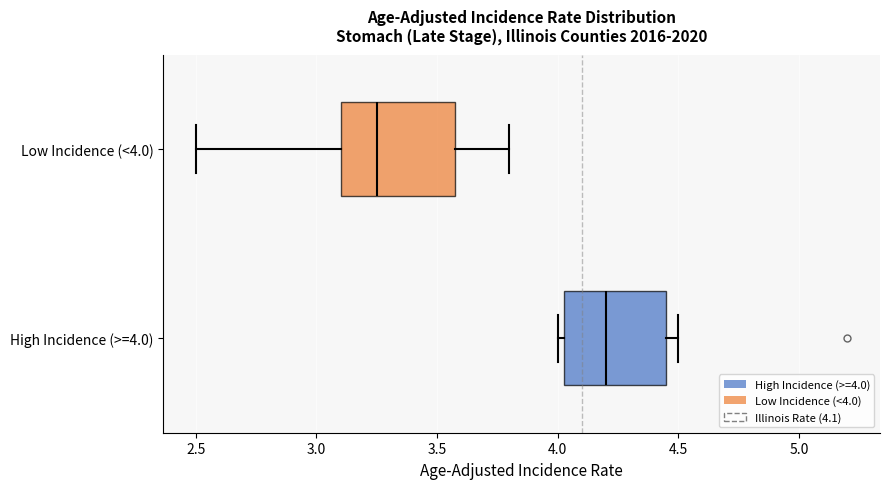

Which box is the widest, from its left edge to its right edge?

Low Incidence (<4.0)